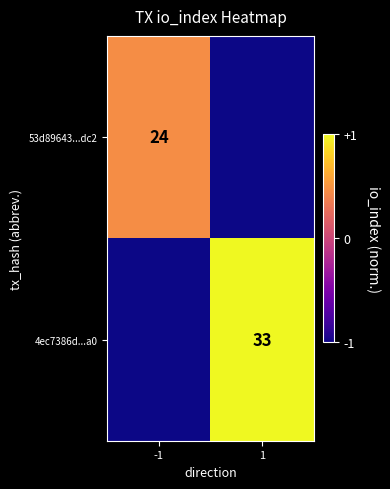

The 53d89643...dc2 series shows 38 at -1. True or false?

False